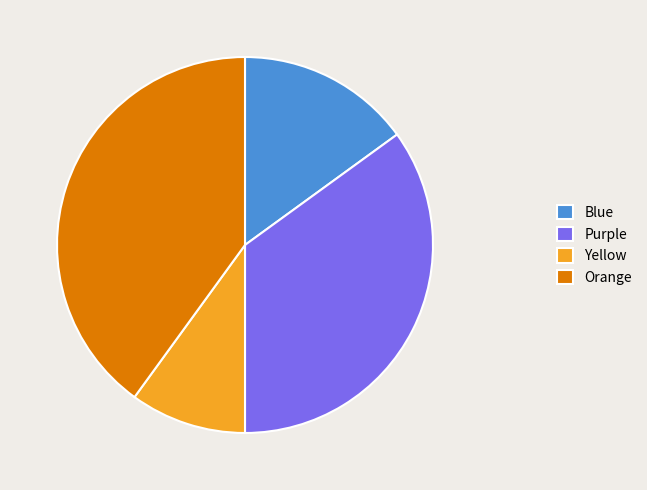

Is it true that Yellow is 18% of the pie?

False